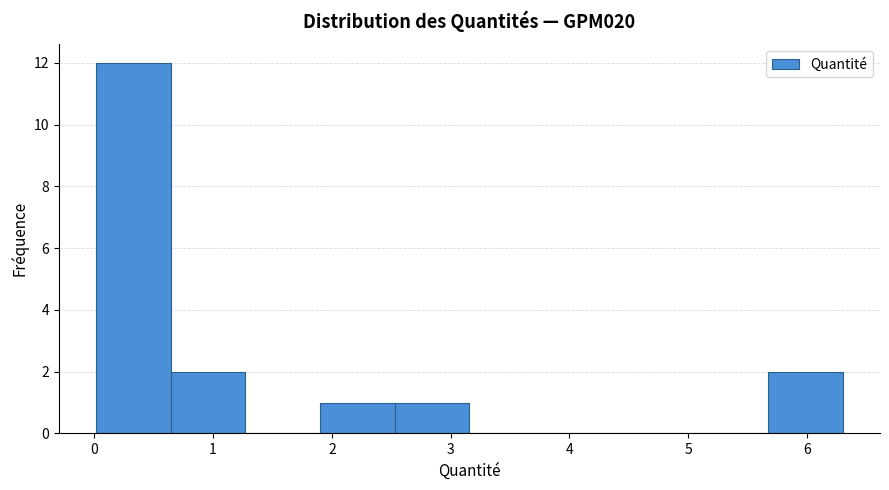

What is the height of the bar covering 0.0 to 0.6 on the x-axis? Neither the bar edges nor the heights are printed on the chart, so give them approximately, as read against the axes.

12